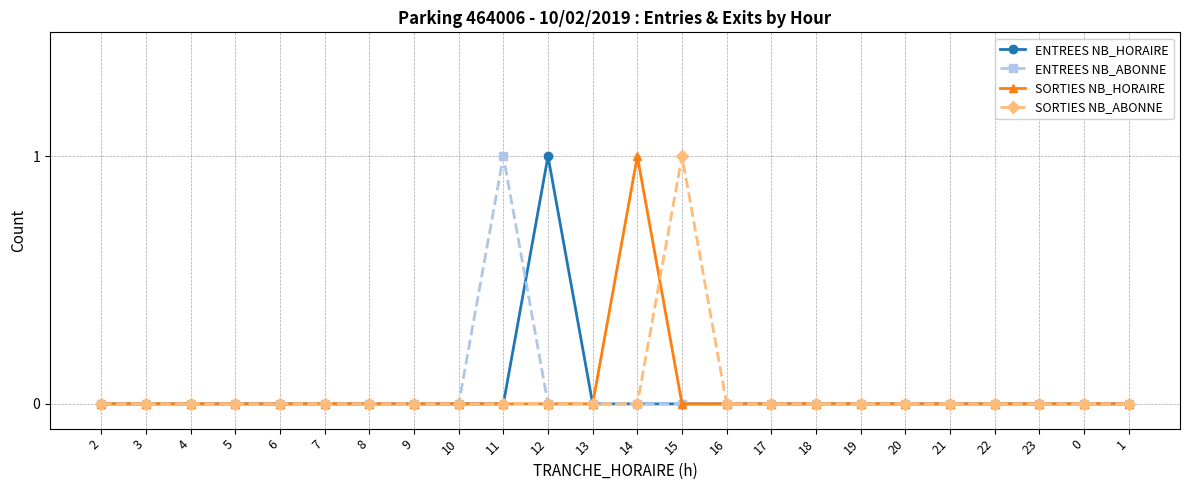

Is it true that SORTIES NB_HORAIRE equals 0 at 4?

True